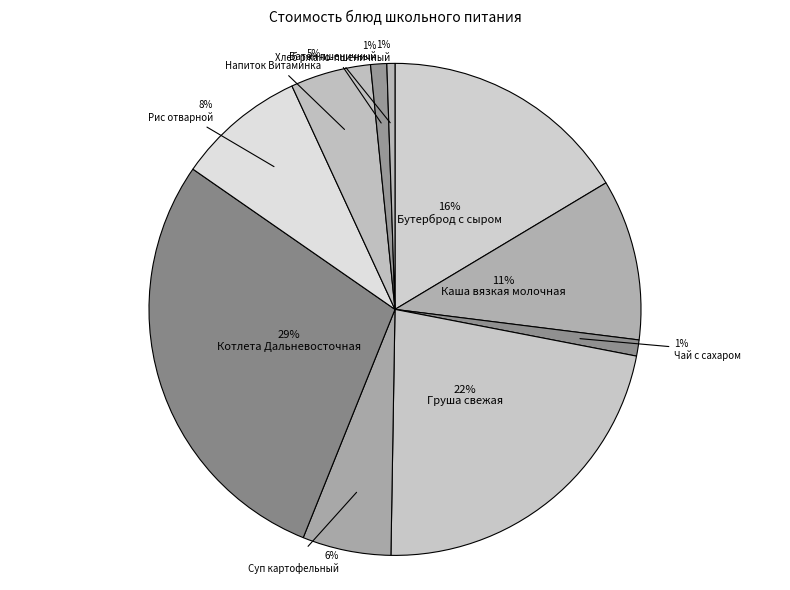

How many slices are in this pie chart?

10